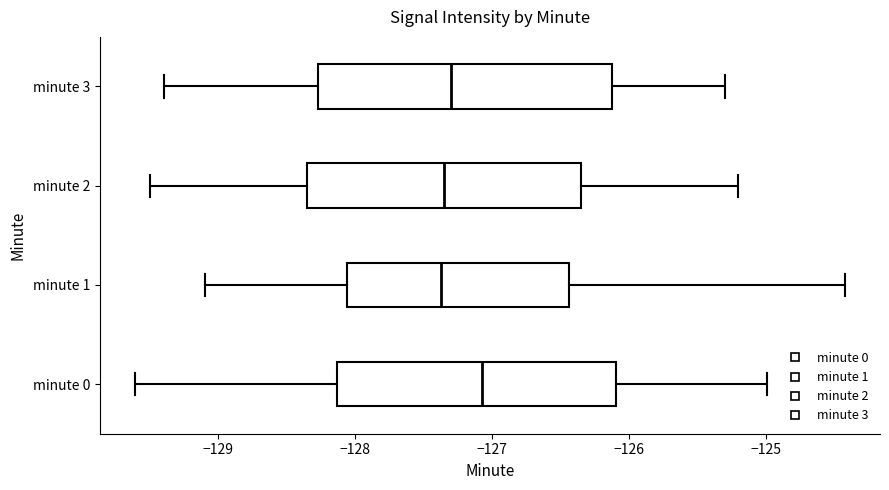

Reading bottom to top, transcribe this box plot: for each box, give where its median line is, the range the box spans, and where its two whiskers end, as read against the x-axis. The values are not printed on the chart, so give them approximately, as read against the axis.

minute 0: median -127.1, box -128.1 to -126.1, whiskers -129.6 to -125.0
minute 1: median -127.4, box -128.1 to -126.4, whiskers -129.1 to -124.4
minute 2: median -127.3, box -128.3 to -126.3, whiskers -129.5 to -125.2
minute 3: median -127.3, box -128.3 to -126.1, whiskers -129.4 to -125.3